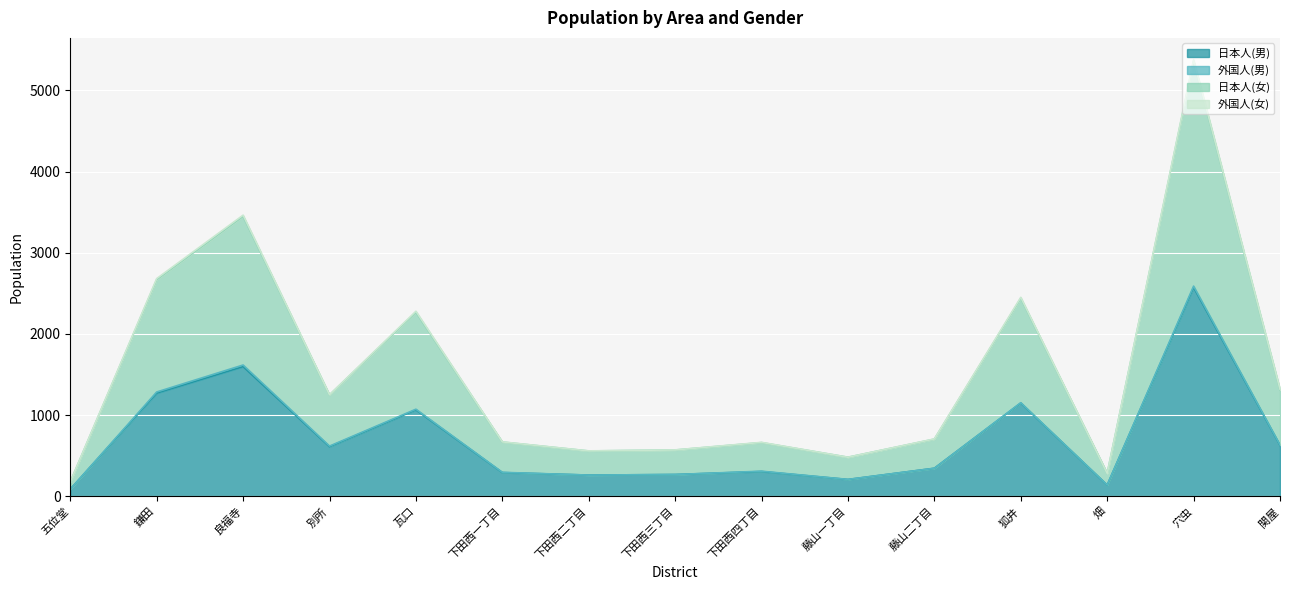

The 日本人(男) series shows 89 at 五位堂. True or false?

True